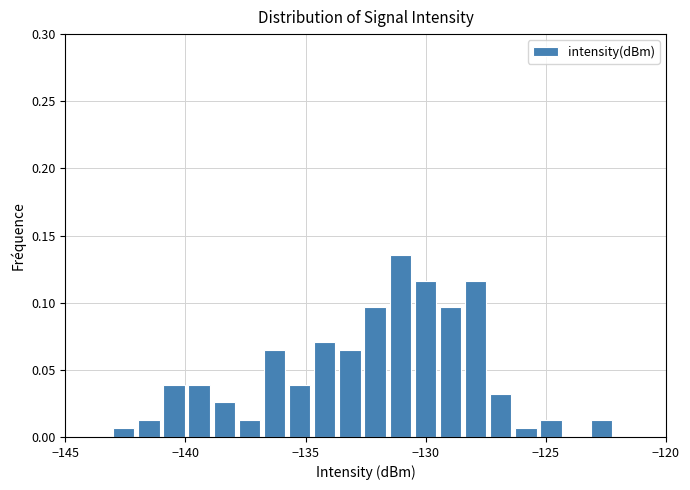

Read against the x-axis, roughly where is the centre of the tallest bar?

-131.0